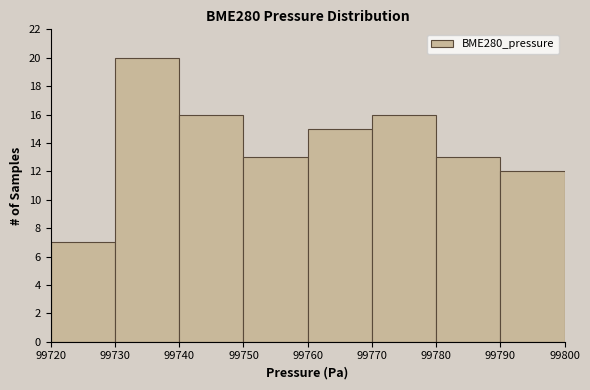

Reading left to right, transcribe this chart: for each bar, give the range it covers on the x-axis and its height. The values are not printed on the chart, so give them approximately, as read against the axis.

99720 to 99730: 7
99730 to 99740: 20
99740 to 99750: 16
99750 to 99760: 13
99760 to 99770: 15
99770 to 99780: 16
99780 to 99790: 13
99790 to 99800: 12